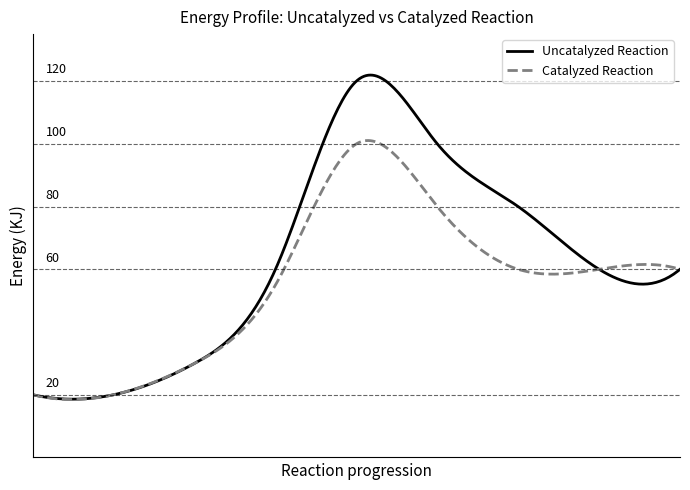

What are all the series names shown in the legend?

Uncatalyzed Reaction, Catalyzed Reaction